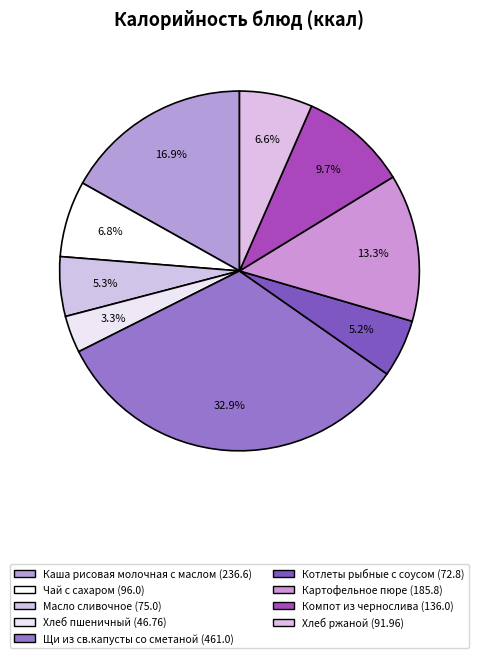

Which slice is the smallest?

Хлеб пшеничный